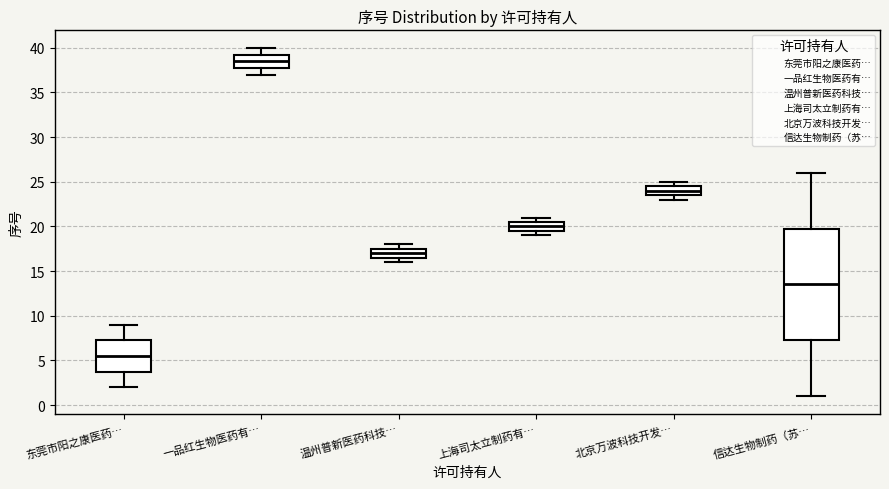

Which box has the lowest median line?

东莞市阳之康医药…